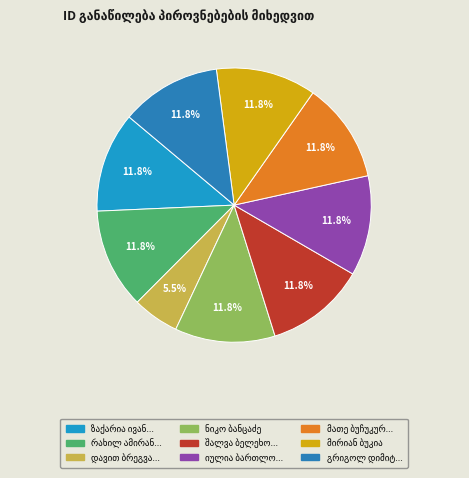

Approximately how many times larger is the value at დავით ბრეგვაძე compared to მირიან ბუკია?

0.5